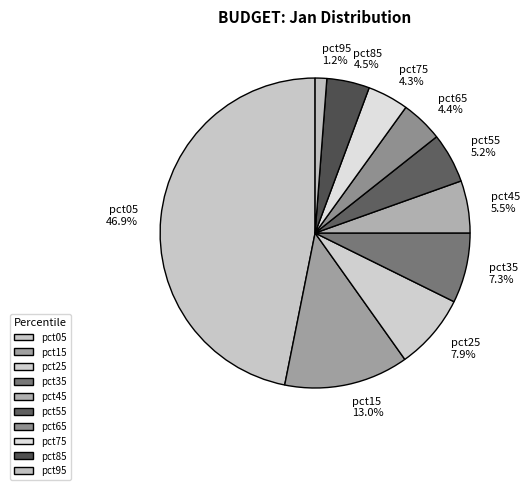

To the nearest percent, what is the difference between the largest and smallest slice percentages?

46%